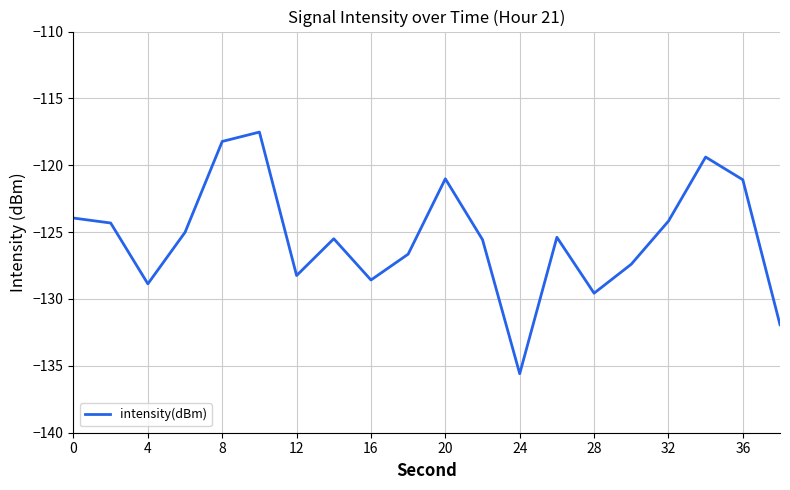

What is the difference between the maximum and minimum values?

18.1